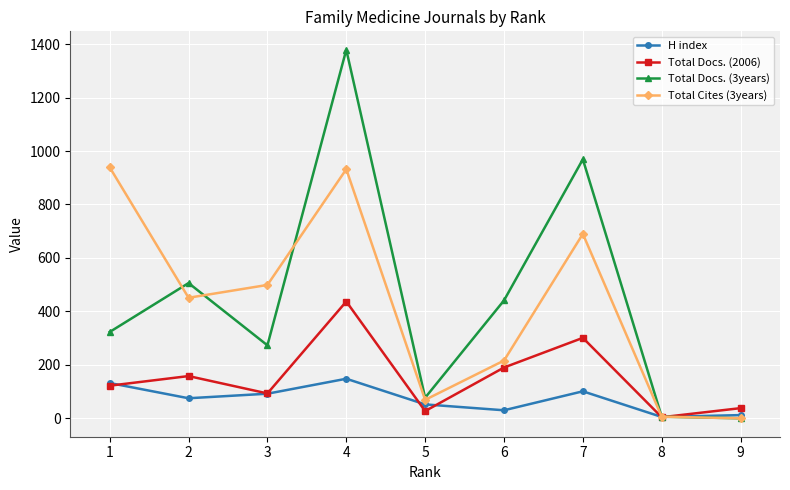

At which category is the sum across all series the highest?

4